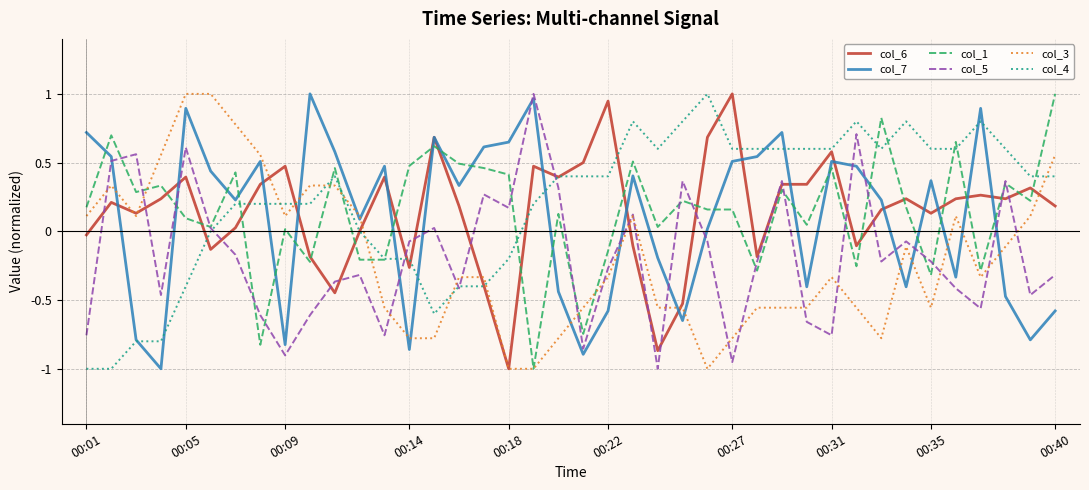

True or false: col_7 and col_5 intersect in this chart.

True